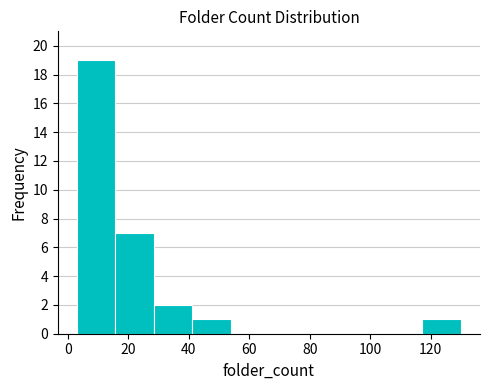

Reading left to right, list every bar in this chart as the range it spans on the x-axis followed by its height. Neither the bar edges nor the heights are printed on the chart, so give them approximately, as read against the axes.

4 to 16: 19
16 to 28: 7
28 to 42: 2
42 to 54: 1
54 to 66: 0
66 to 80: 0
80 to 92: 0
92 to 104: 0
104 to 118: 0
118 to 130: 1